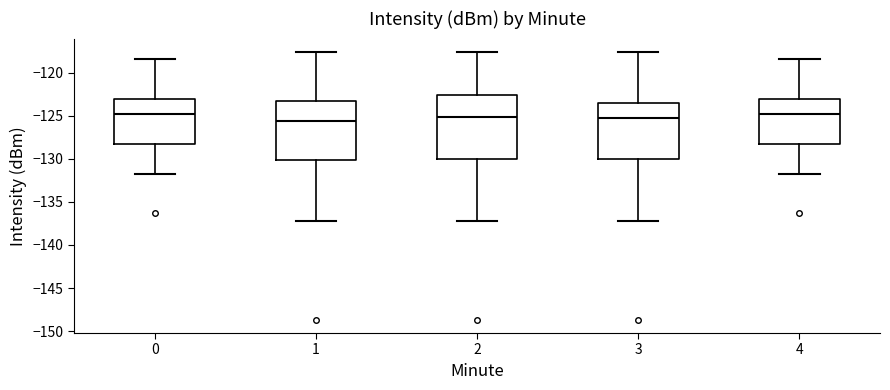

Reading left to right, transcribe this box plot: for each box, give where its median line is, the range the box spans, and where its two whiskers end, as read against the y-axis. The values are not printed on the chart, so give them approximately, as read against the axis.

0: median -125.0, box -128.5 to -123.0, whiskers -132.0 to -118.5
1: median -125.5, box -130.0 to -123.0, whiskers -137.0 to -117.5
2: median -125.0, box -130.0 to -122.5, whiskers -137.0 to -117.5
3: median -125.0, box -130.0 to -123.5, whiskers -137.0 to -117.5
4: median -125.0, box -128.5 to -123.0, whiskers -132.0 to -118.5